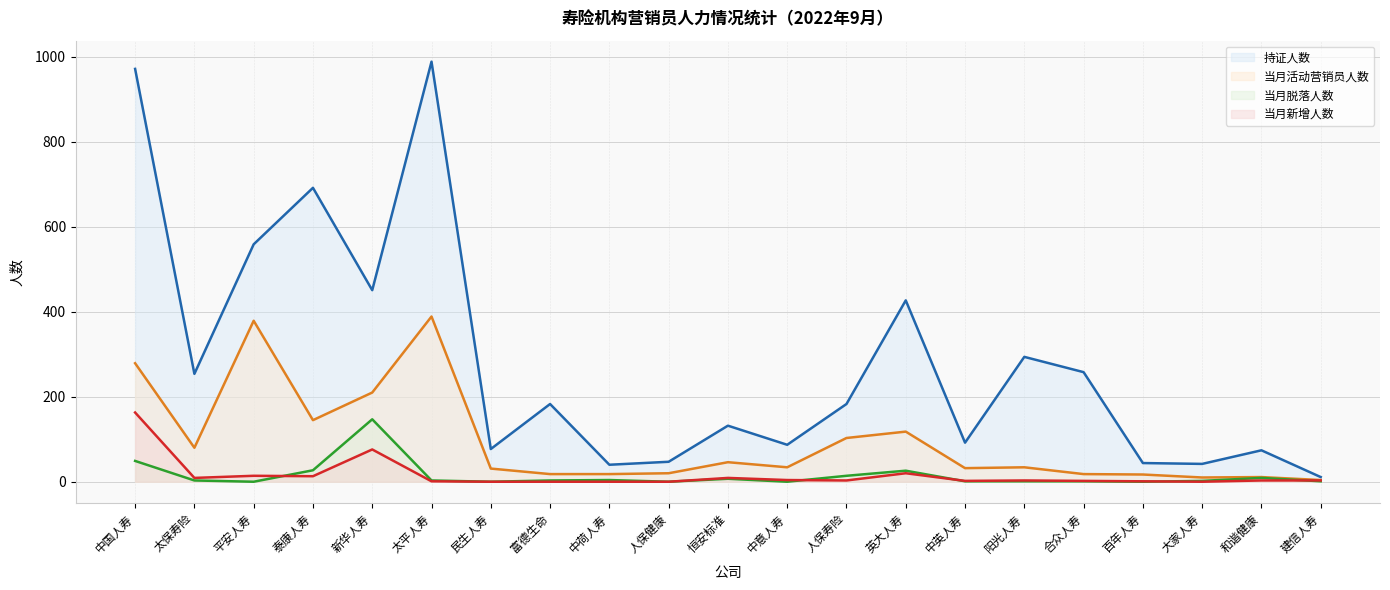

True or false: 当月新增人数 and 当月活动营销员人数 intersect in this chart.

False